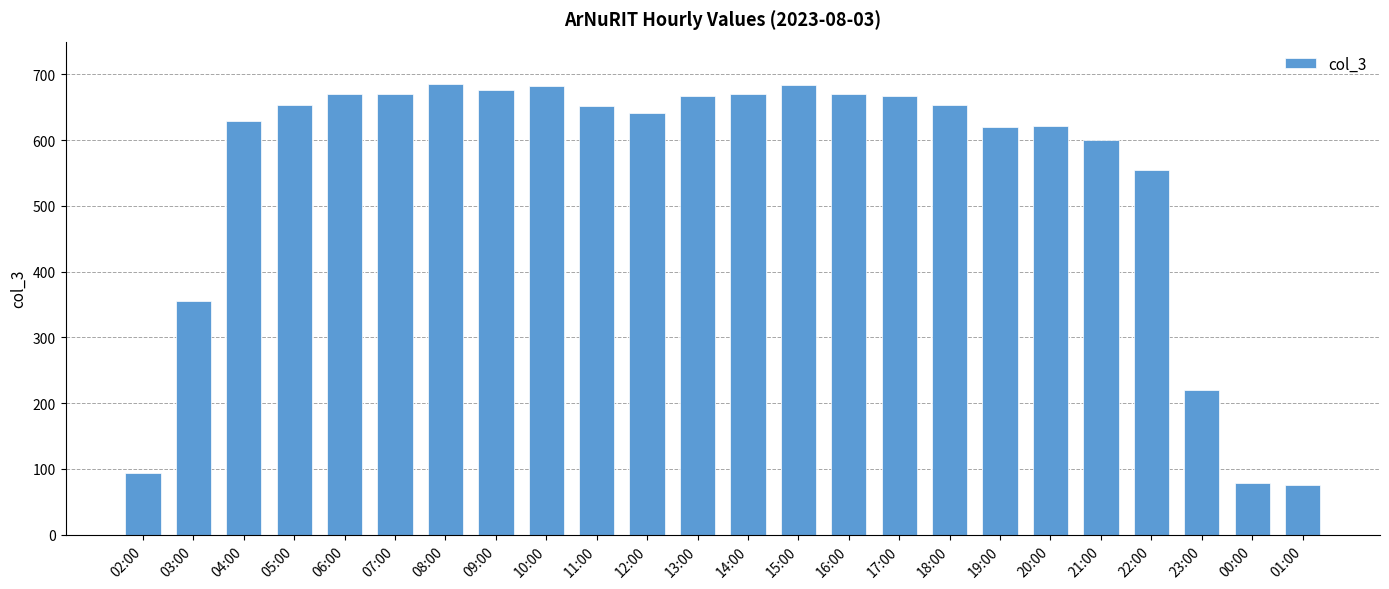

At which label is the value closest to 380?

03:00